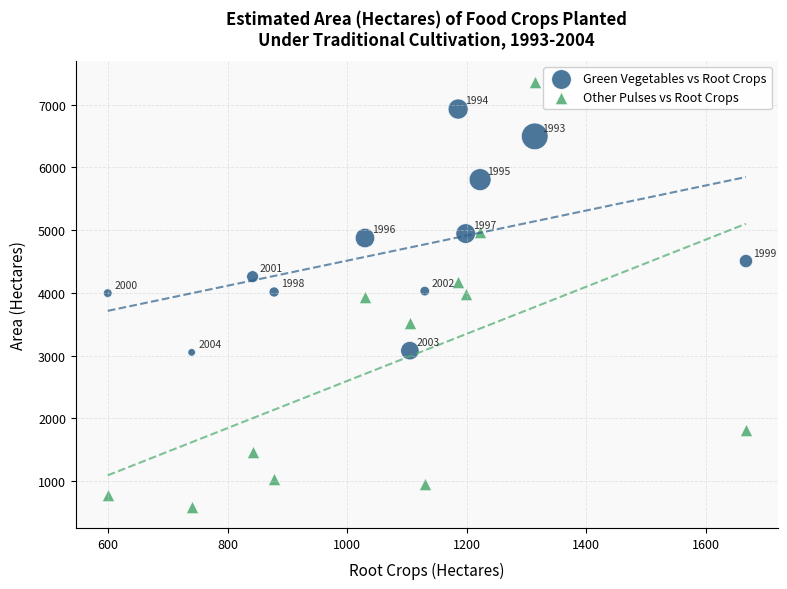

Which series reaches the minimum Y coordinate?

Other Pulses vs Root Crops